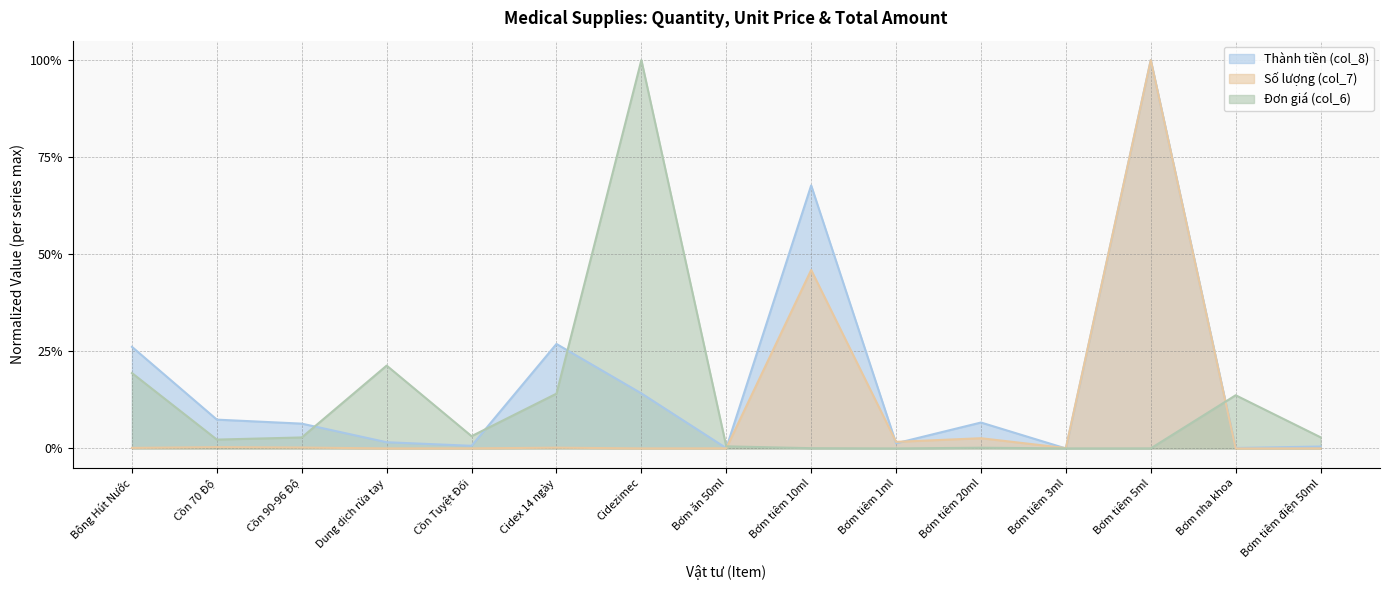

Rank the series at Bơm tiêm 1ml from lowest to highest value.

Đơn giá (col_6), Thành tiền (col_8), Số lượng (col_7)